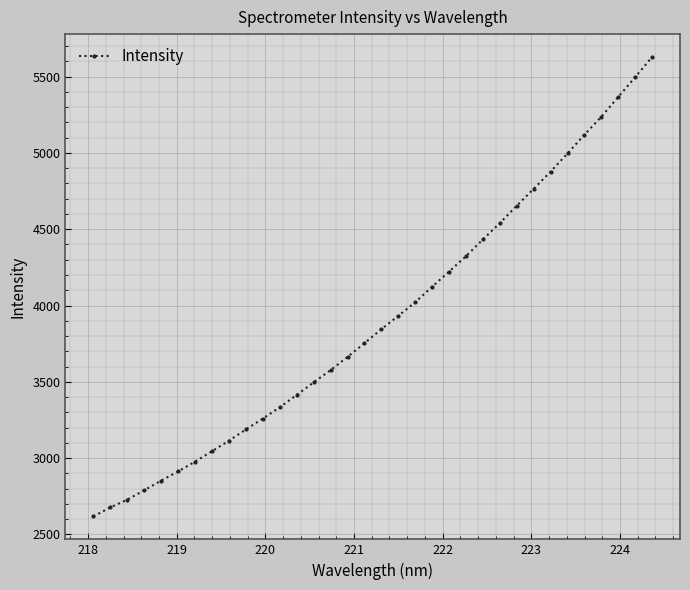

What is the sum of all values?

132982.8